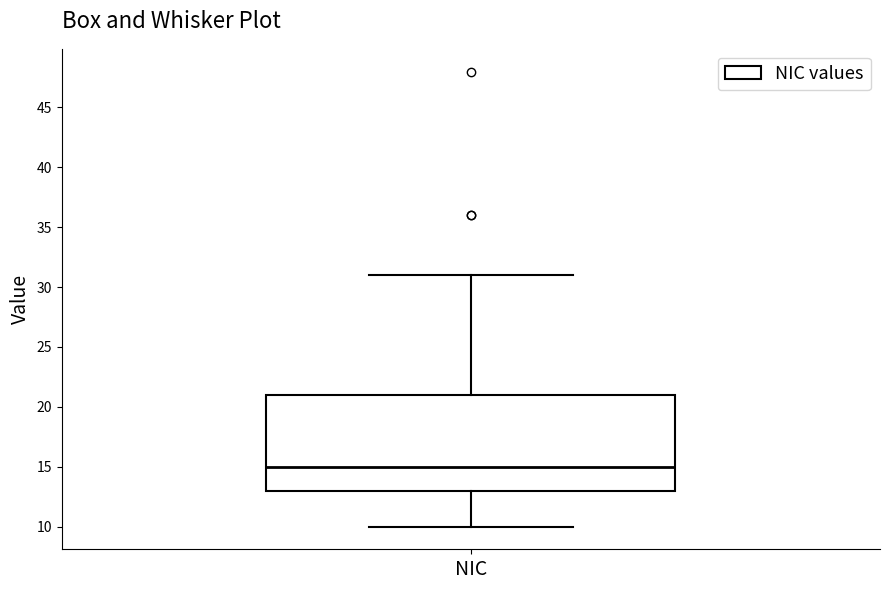

Transcribe this box plot: give where the median line is, the range the box spans, and where the two whiskers end, as read against the y-axis. The values are not printed on the chart, so give them approximately, as read against the axis.

median 15, box 13 to 21, whiskers 10 to 31